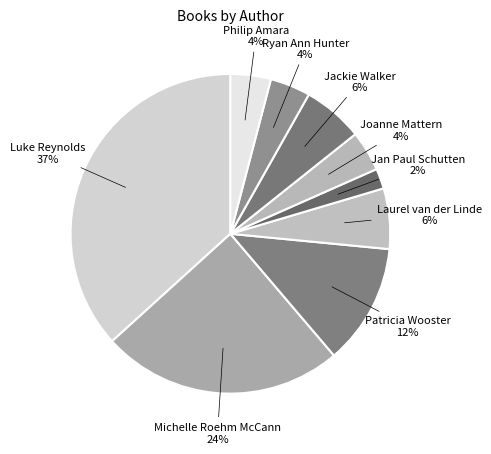

How many segments does this pie chart have?

9